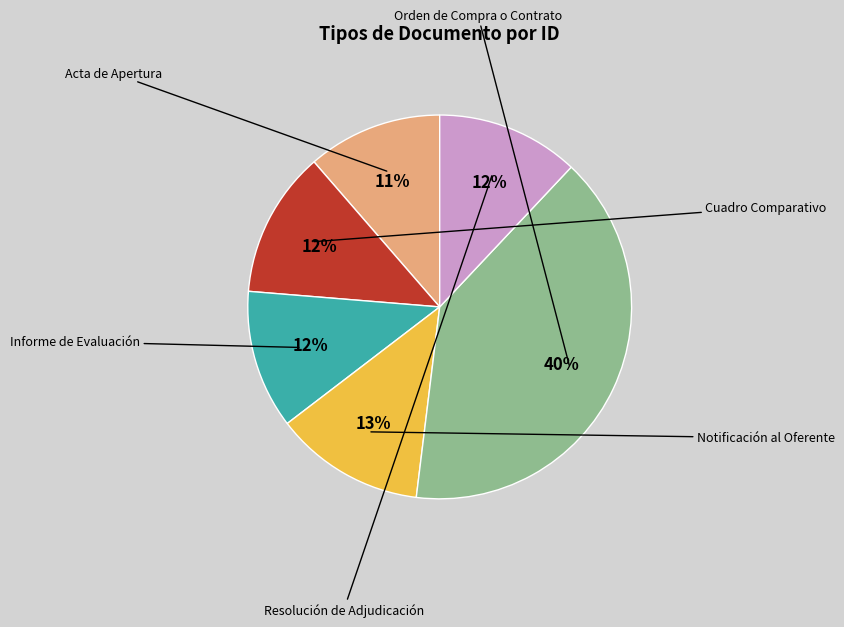

To the nearest percent, what is the difference between the largest and smallest slice percentages?

29%